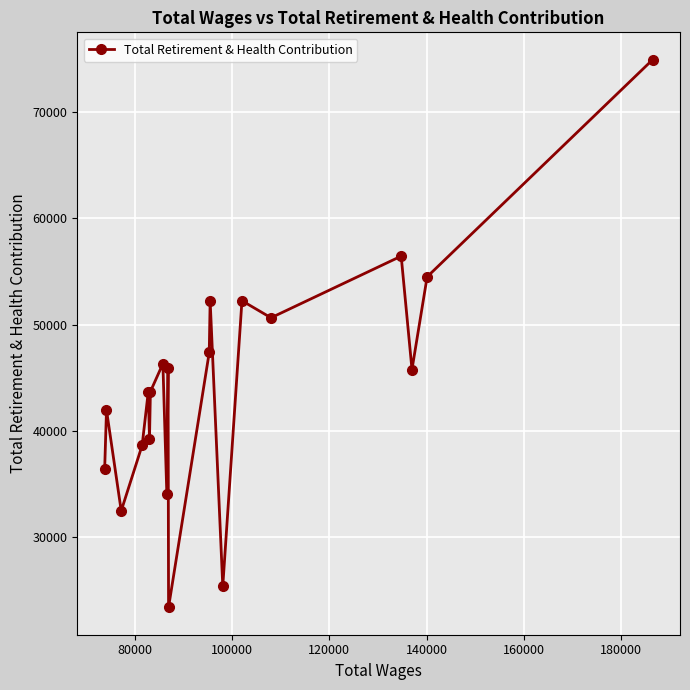

How many points are lower than both their immediate neighbors (excluding endpoints)?

7